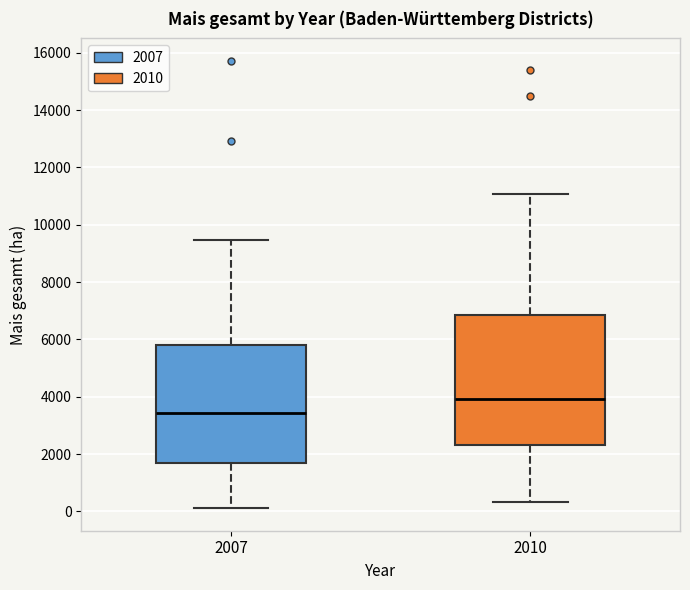

Which box's median line is the lowest?

2007